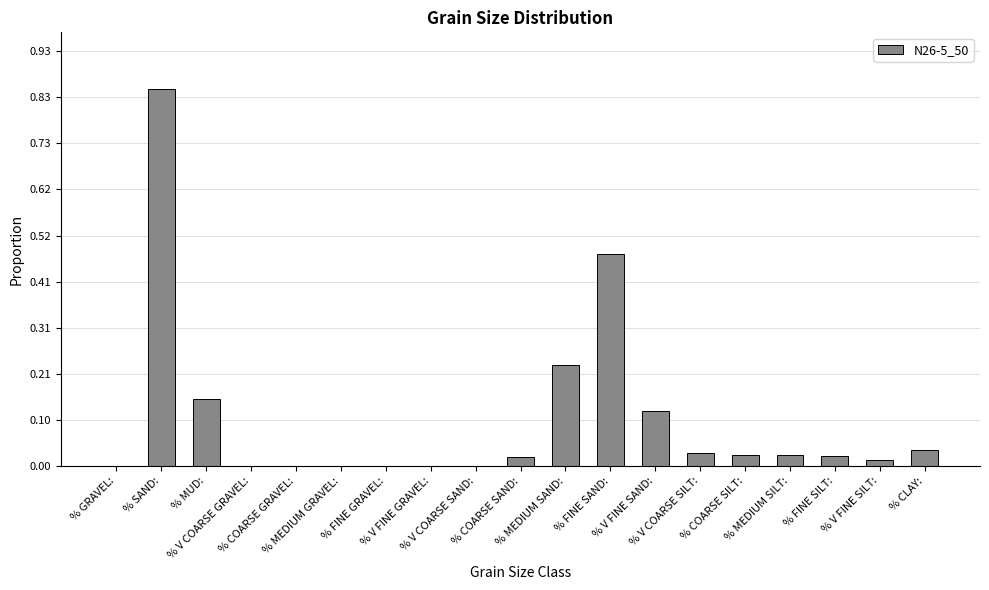

What is the sum of all values?

2.0